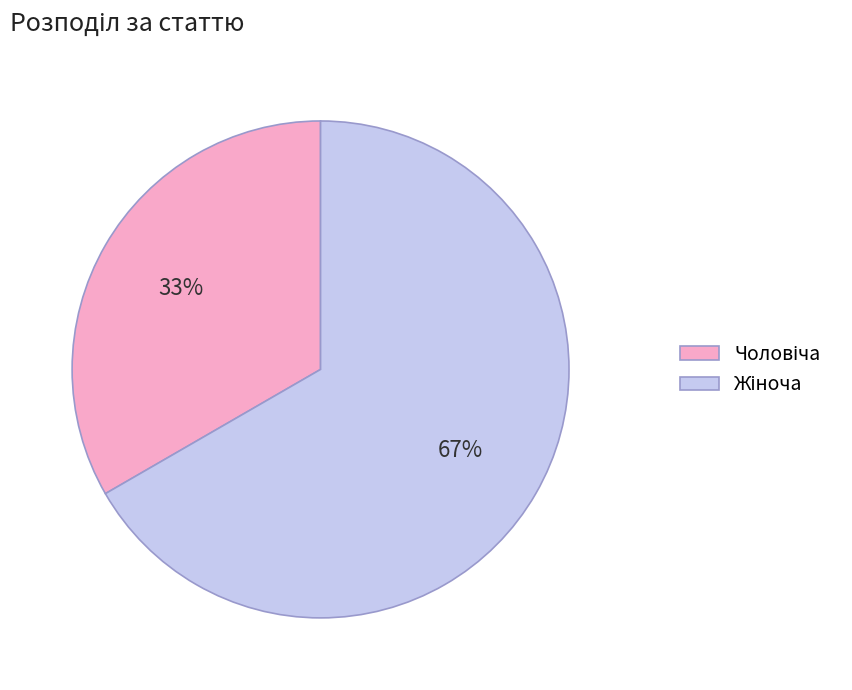

Is there a majority slice in this chart?

Yes